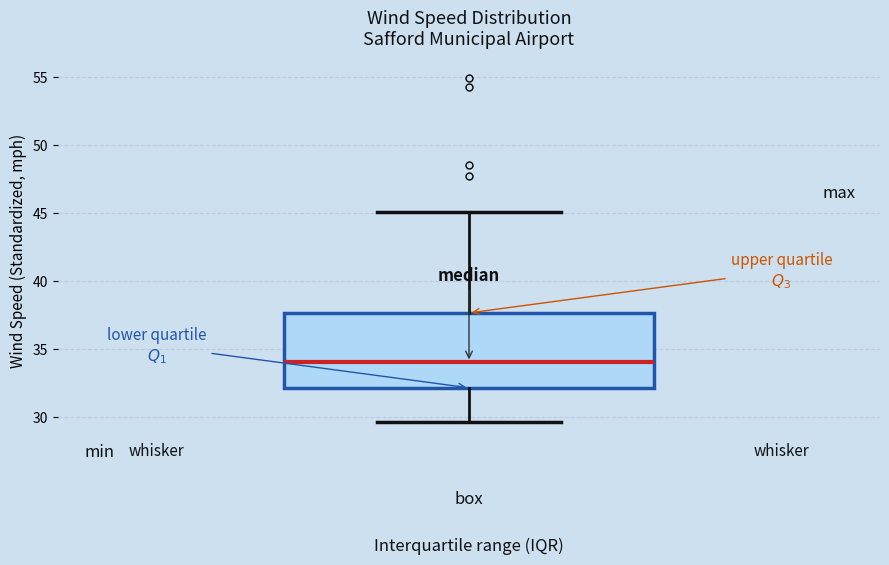

Transcribe this box plot: give where the median line is, the range the box spans, and where the two whiskers end, as read against the y-axis. The values are not printed on the chart, so give them approximately, as read against the axis.

median 34.0, box 32.0 to 37.5, whiskers 29.5 to 45.0